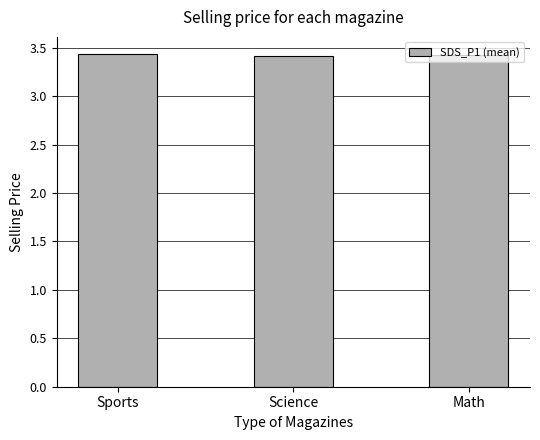

What is the ratio of the value at Math to the value at Sports?

1.0